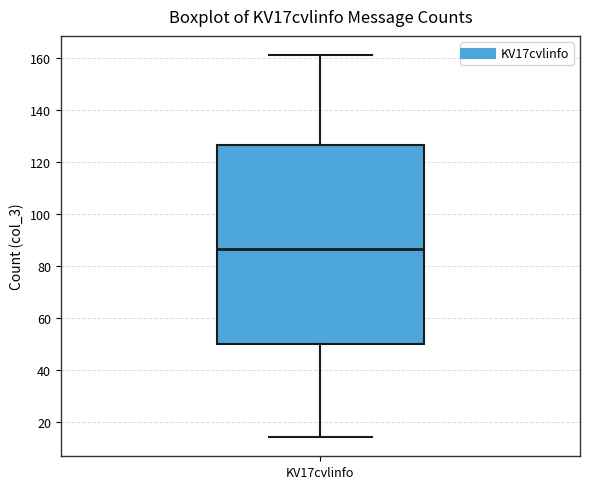

Transcribe this box plot: give where the median line is, the range the box spans, and where the two whiskers end, as read against the y-axis. The values are not printed on the chart, so give them approximately, as read against the axis.

median 86, box 50 to 126, whiskers 14 to 162